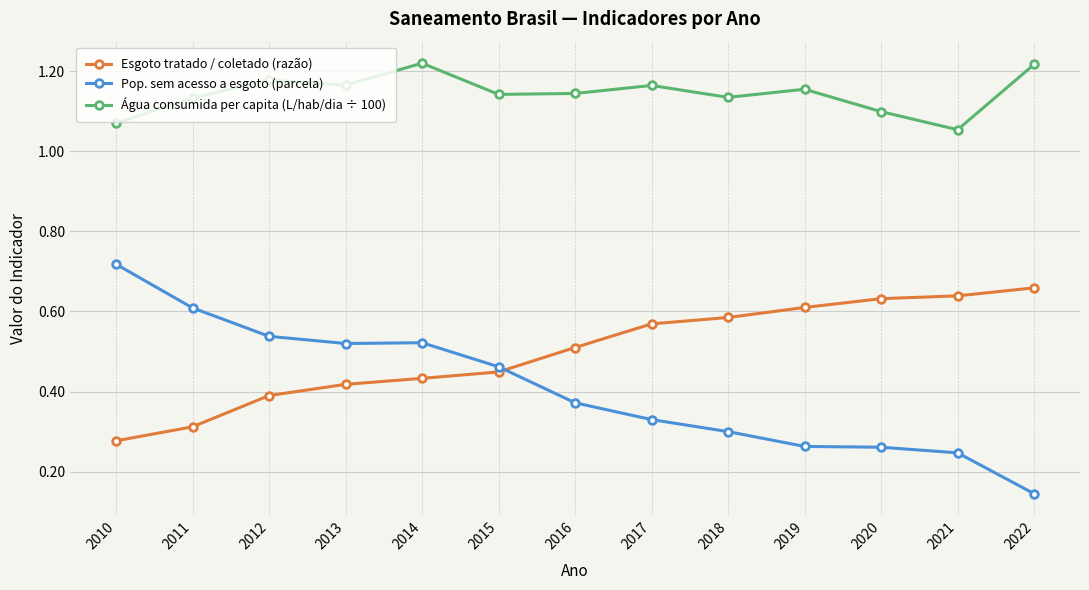

True or false: Água consumida per capita (L/hab/dia ÷ 100) and Esgoto tratado / coletado (razão) cross at least once.

False